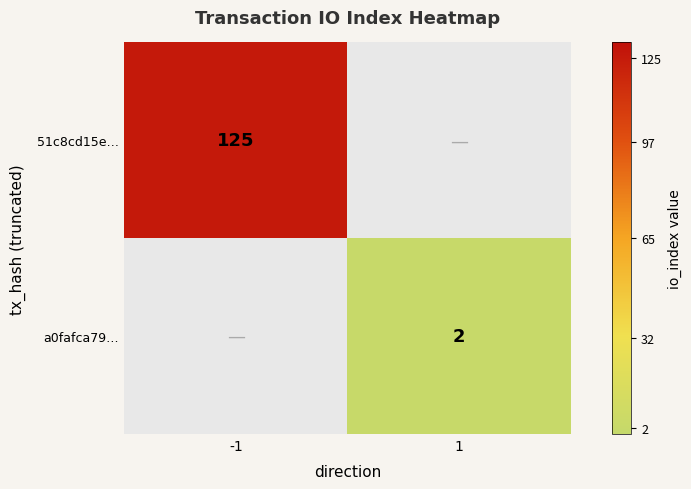

True or false: 51c8cd15e… has a value of 170 at -1.

False